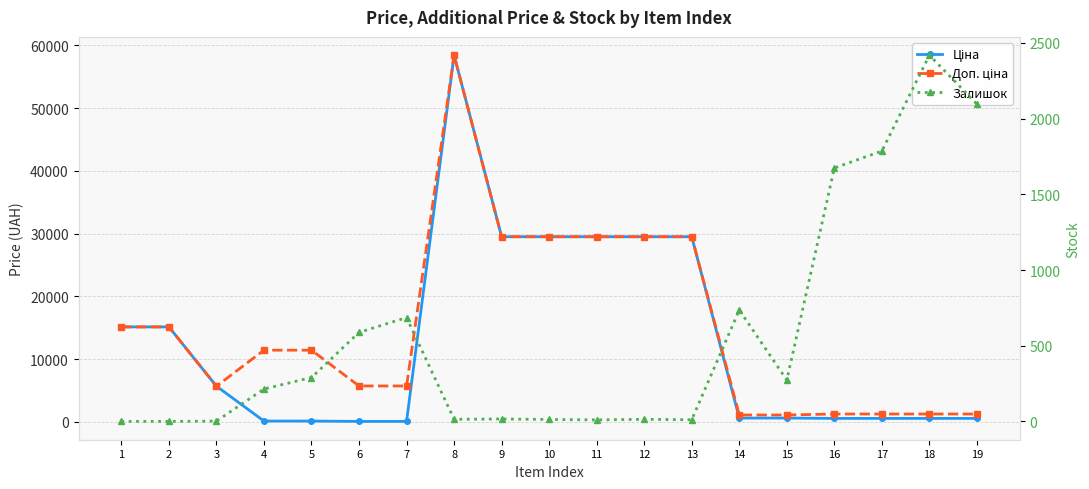

At which category is the sum across all series the highest?

8